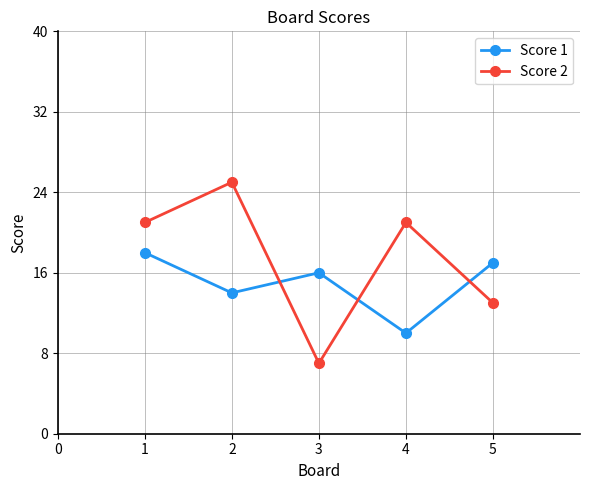

Is it true that Score 2 equals 37 at 1?

False